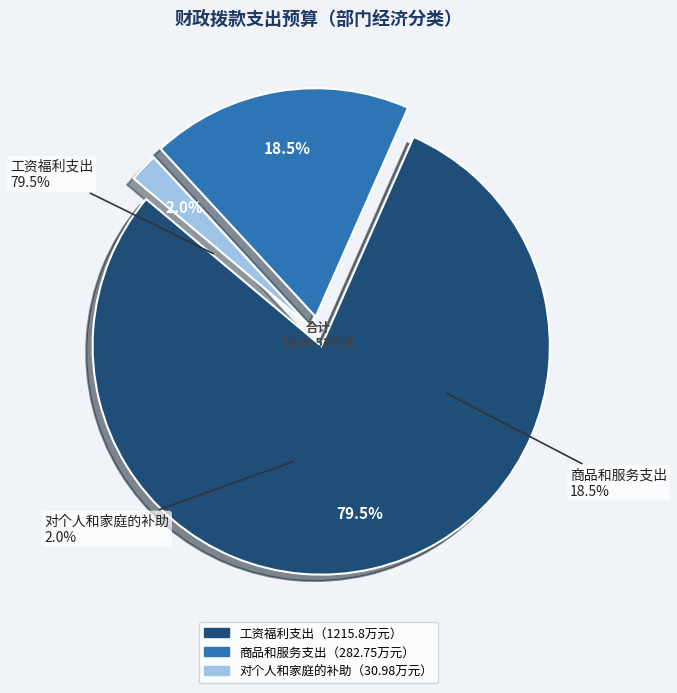

Which category has the biggest portion of the pie?

工资福利支出